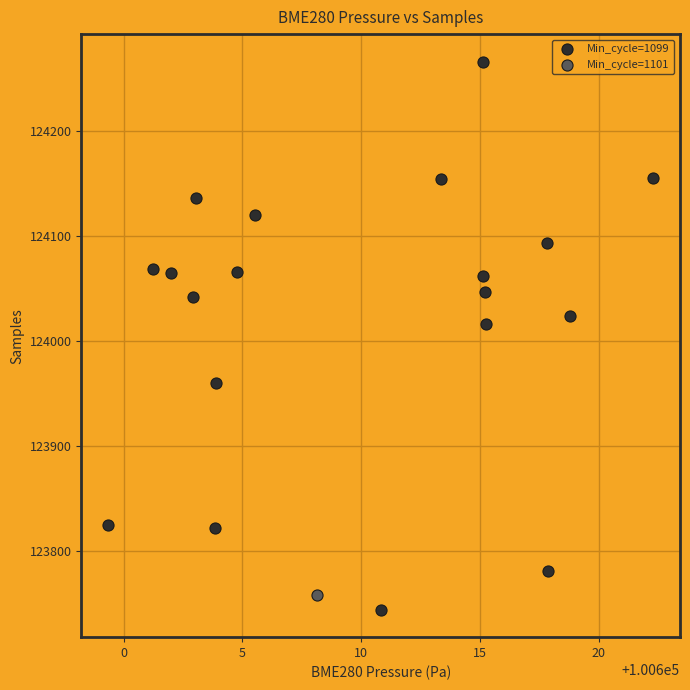

What are all the series names shown in the legend?

Min_cycle=1099, Min_cycle=1101